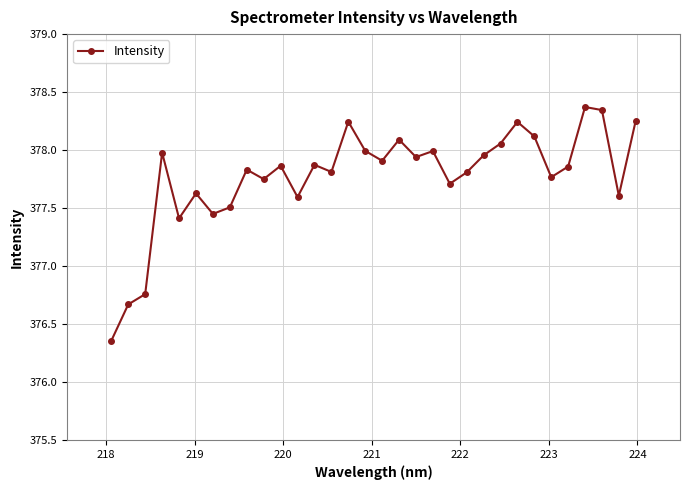

What is the greatest value displayed?

378.4